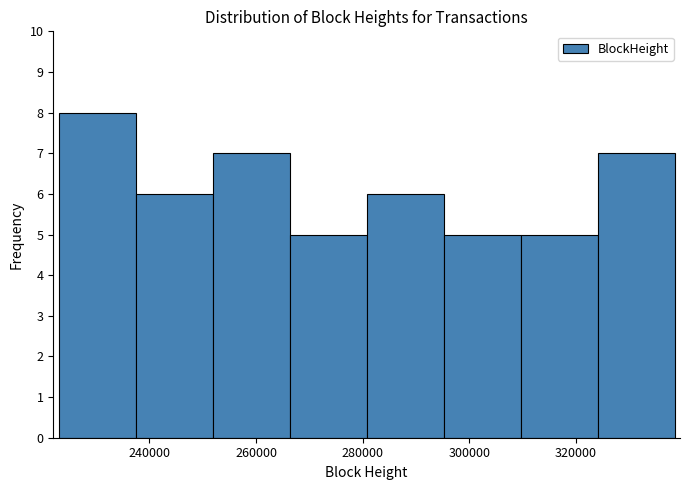

Which range on the x-axis has the tallest bar?

224000 to 238000